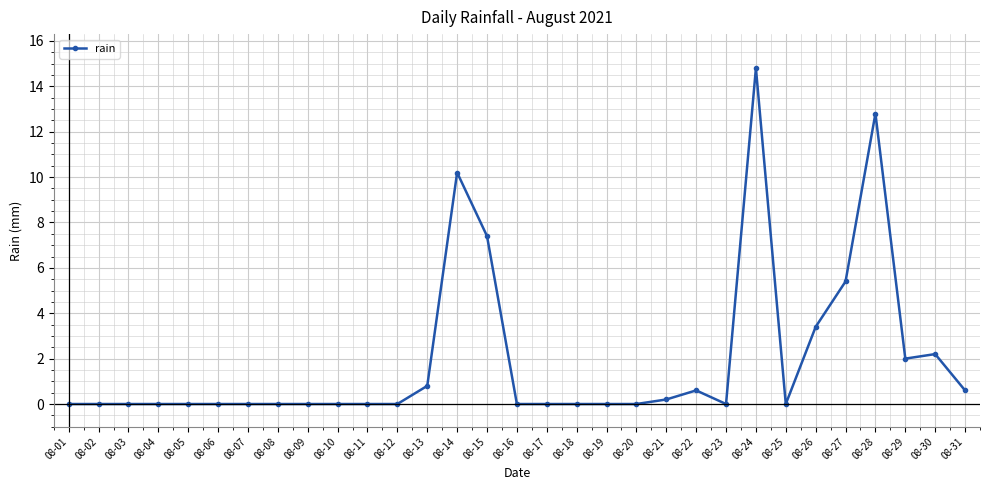

What is the value of the 14th point from the left?

10.2